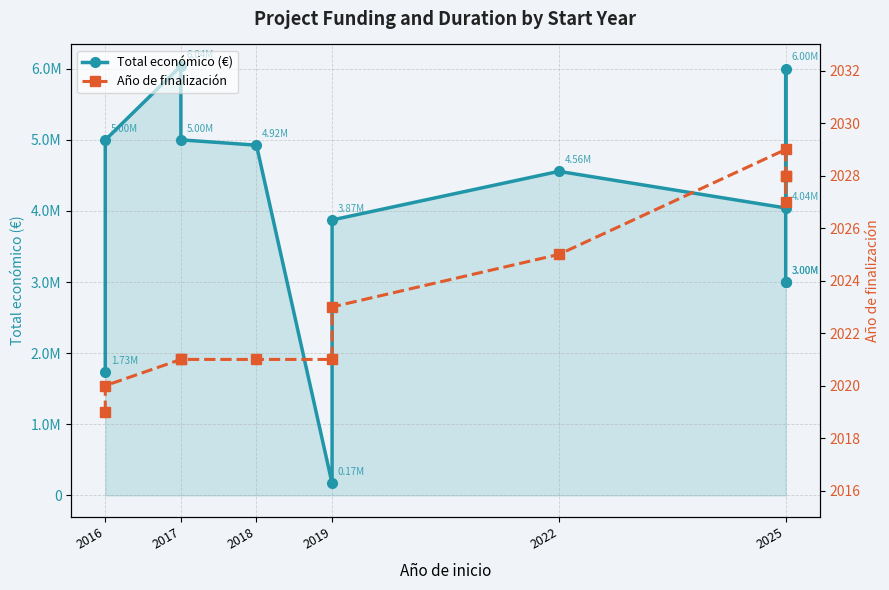

What is the value of the Total económico (€) point at the 8th from the left?

4556888